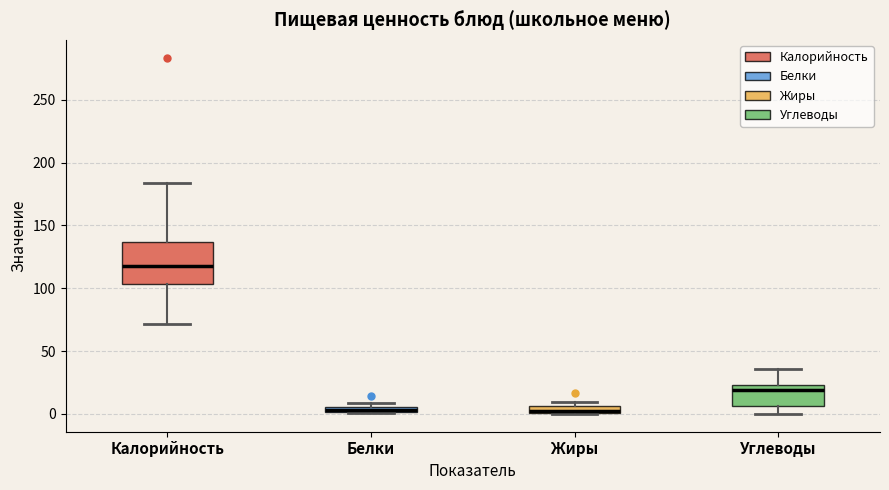

Where is the upper edge of the box for Жиры on the y-axis? The values are not printed on the chart, so give them approximately, as read against the axis.

5